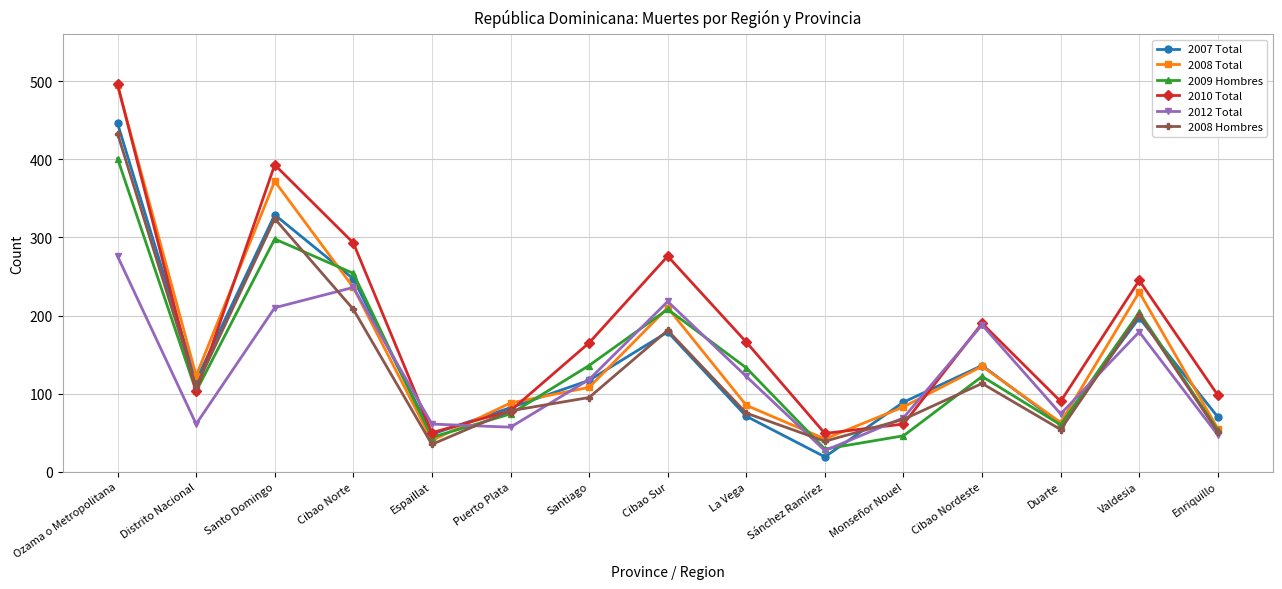

What is the value of the 2008 Hombres point at the 14th from the left?

201